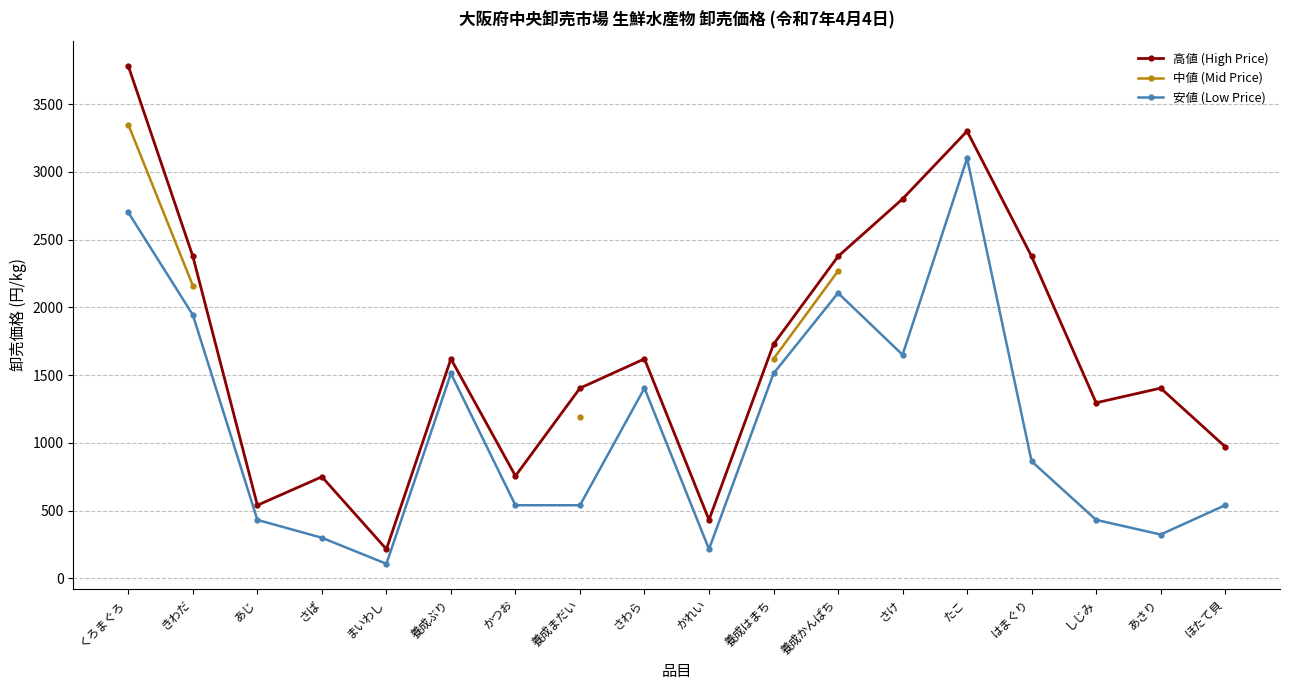

What is the greatest value displayed?

3780.0